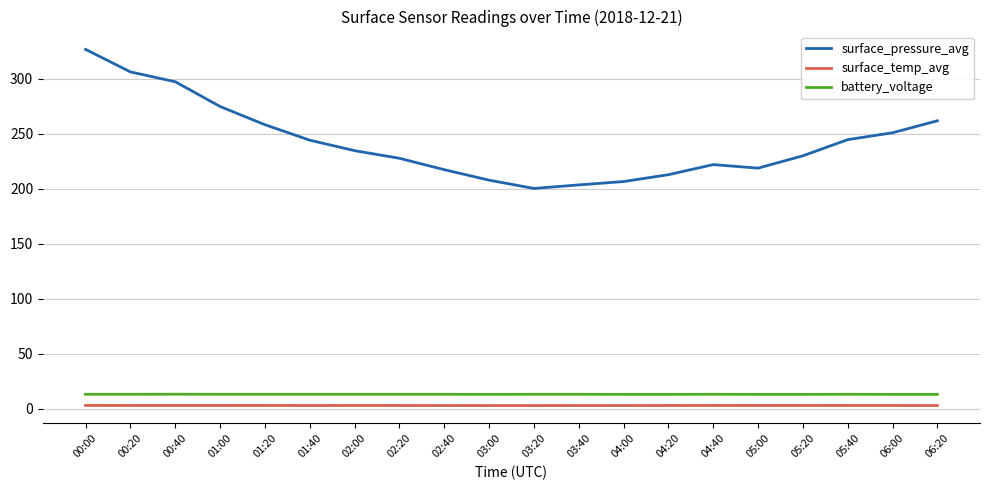

Is it true that battery_voltage equals 12.9 at 04:00?

True